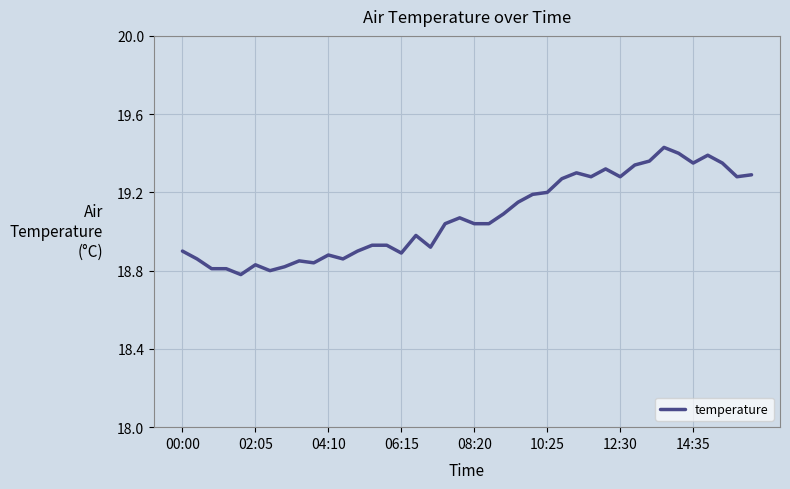

Does the chart have visible grid lines?

Yes